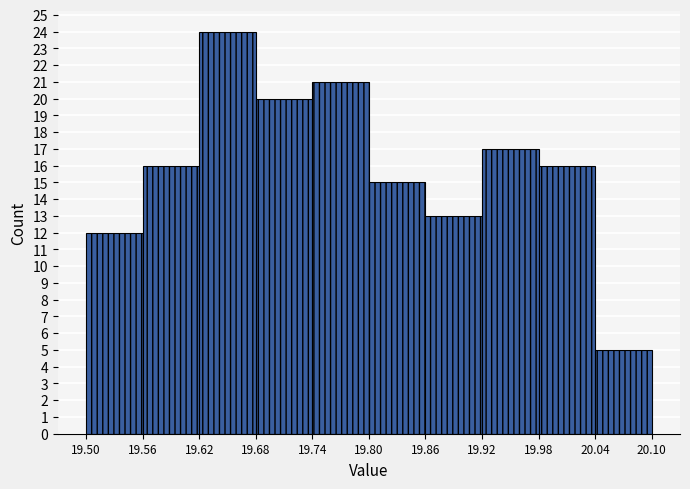

Reading left to right, list every bar in this chart as the range it spans on the x-axis followed by its height. The values are not printed on the chart, so give them approximately, as read against the axis.

19.50 to 19.56: 12
19.56 to 19.62: 16
19.62 to 19.68: 24
19.68 to 19.74: 20
19.74 to 19.80: 21
19.80 to 19.86: 15
19.86 to 19.92: 13
19.92 to 19.98: 17
19.98 to 20.04: 16
20.04 to 20.10: 5